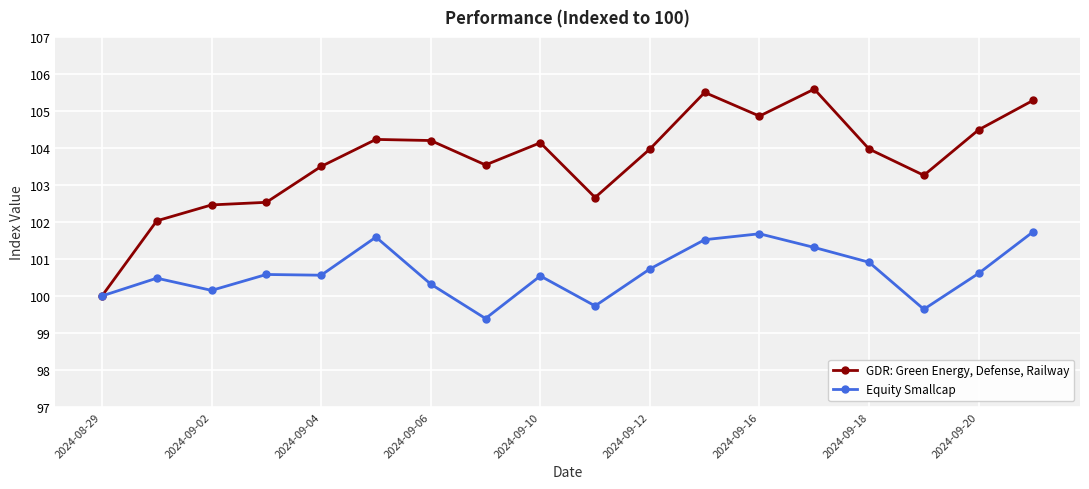

Rank the series by their maximum value, from highest to lowest.

GDR: Green Energy, Defense, Railway, Equity Smallcap